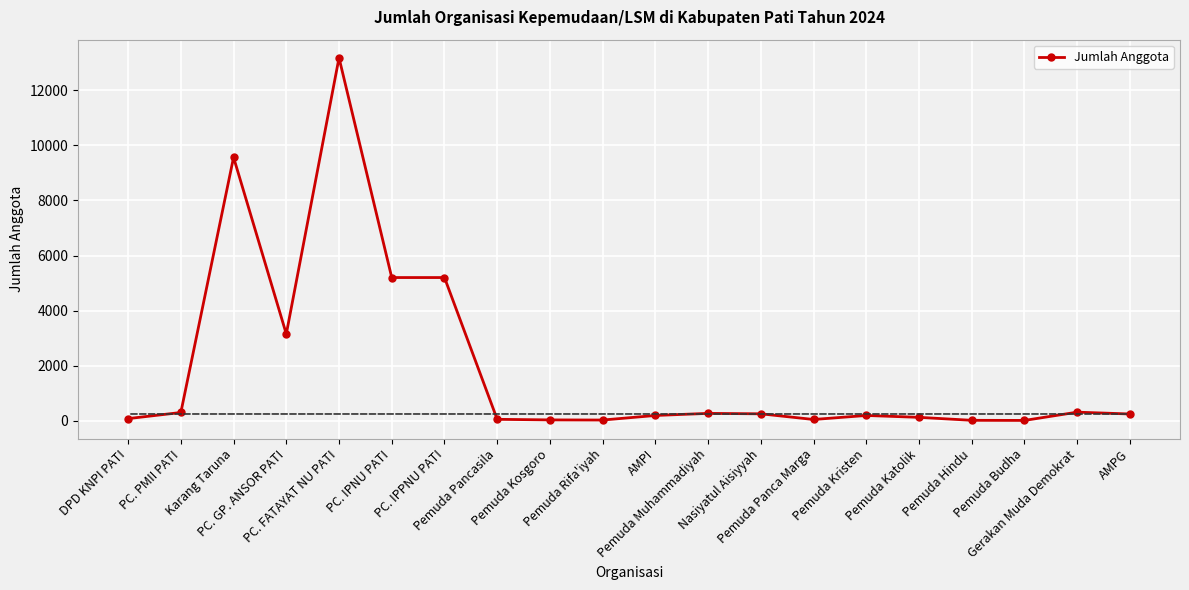

At which category does the data reach its first local valley?

PC. GP. ANSOR PATI